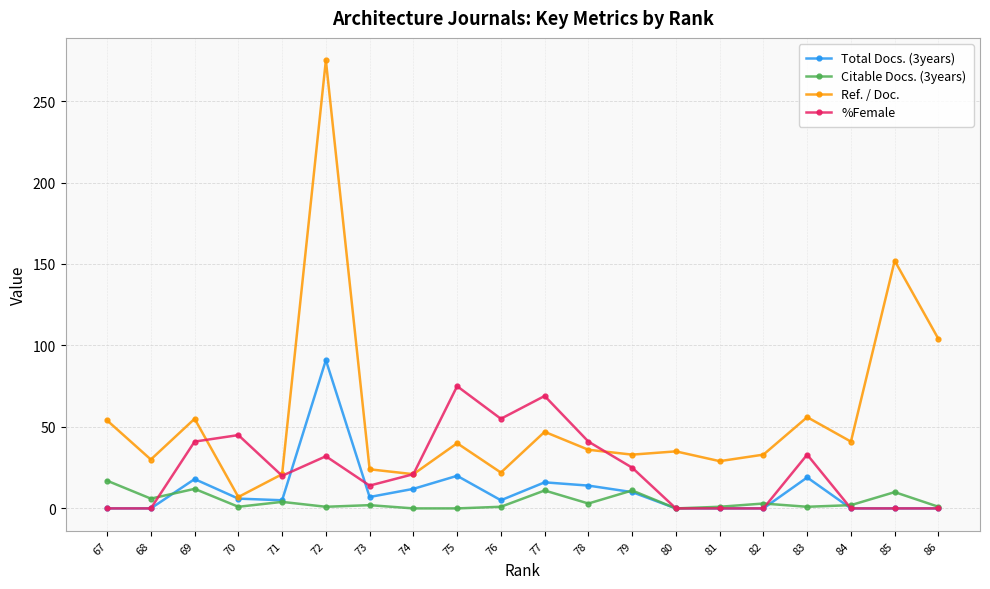

Which series has the largest range (max minus min)?

Ref. / Doc.